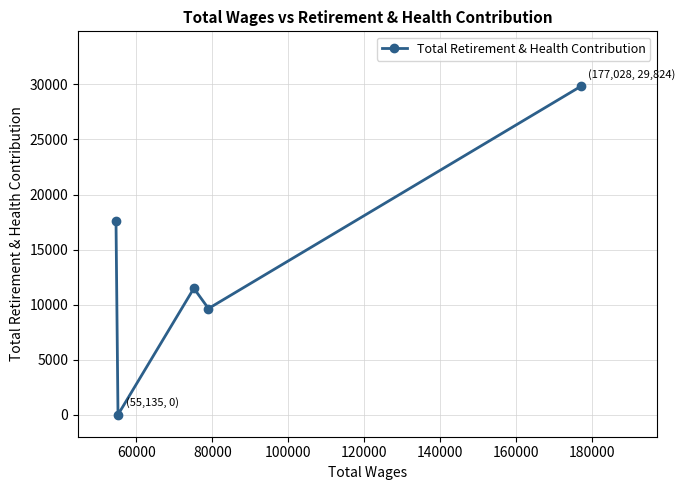

What is the difference between the second highest and second lowest values?

7989